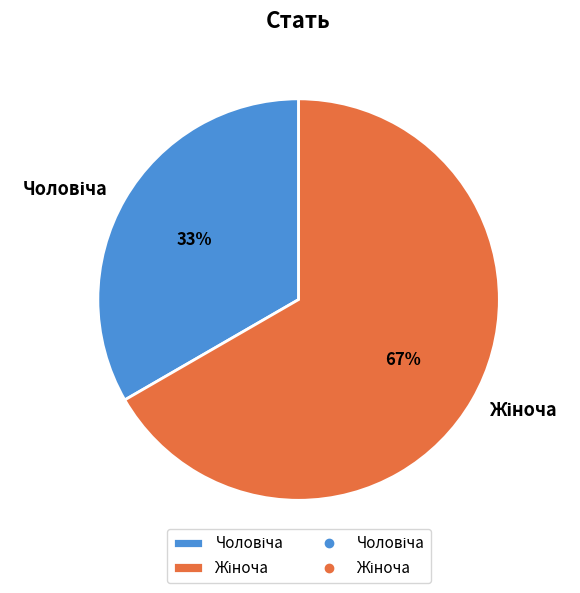

To the nearest percent, what is the average slice percentage?

50%